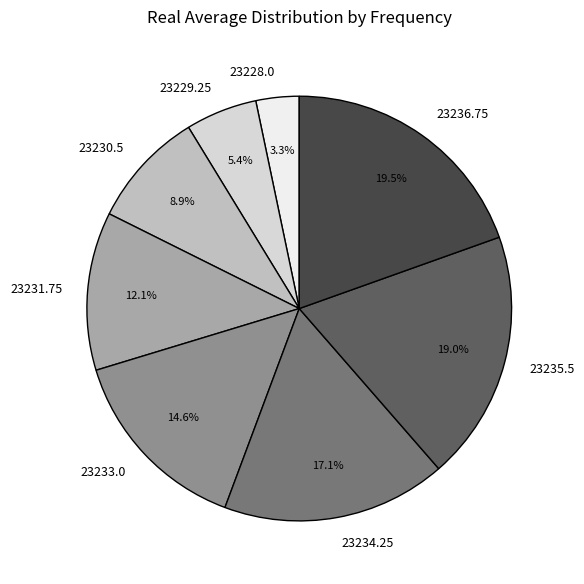

Which slice is the smallest?

23228.0